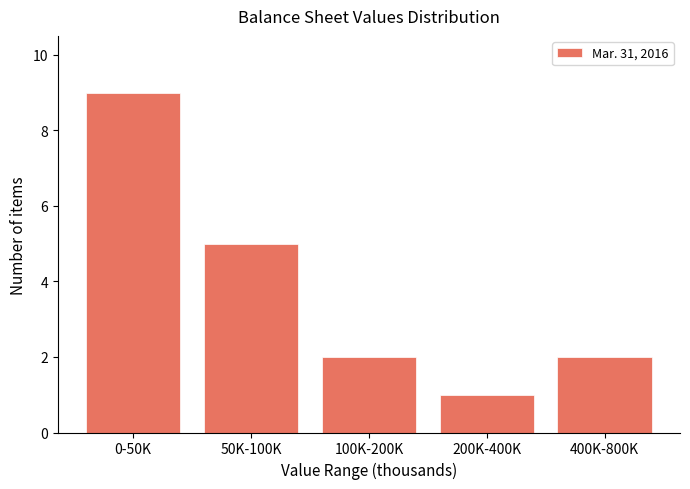

Reading left to right, list all the values displayed in this chart.

0-50K=9	50K-100K=5	100K-200K=2	200K-400K=1	400K-800K=2